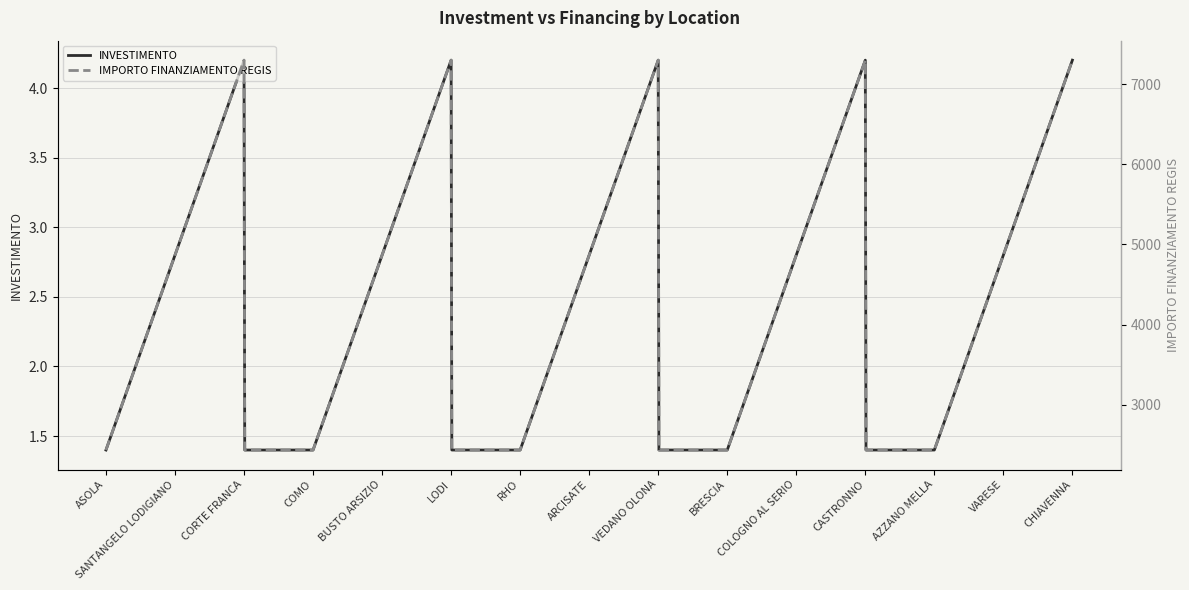

What is the minimum value for INVESTIMENTO?

1.4